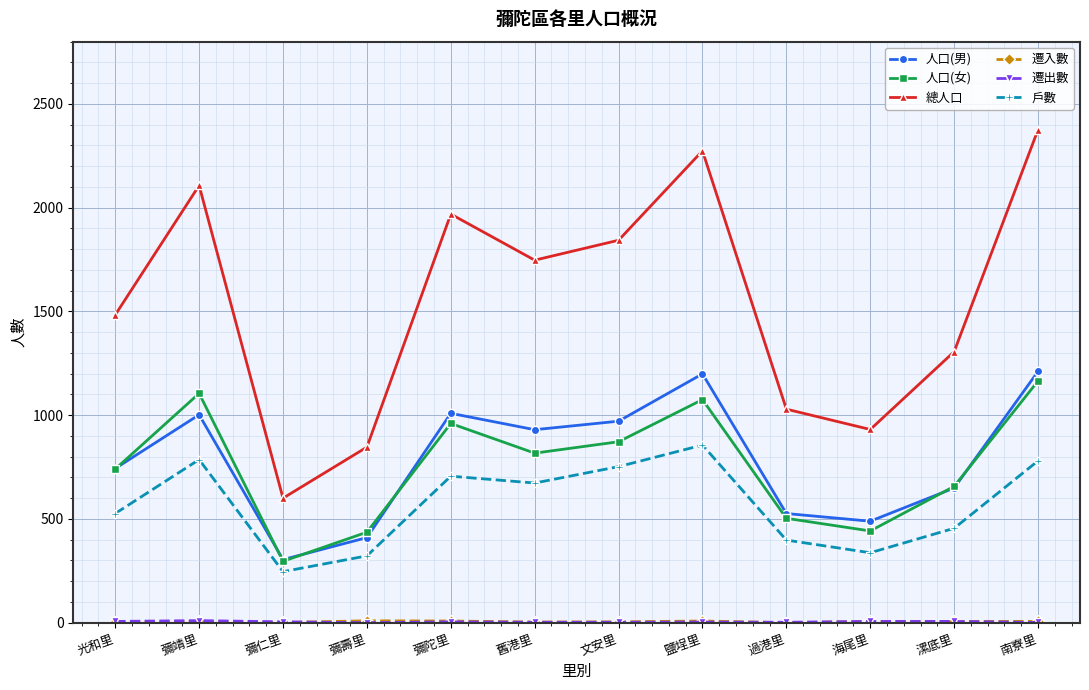

What is the difference between the highest and lowest values at 彌仁里?

599